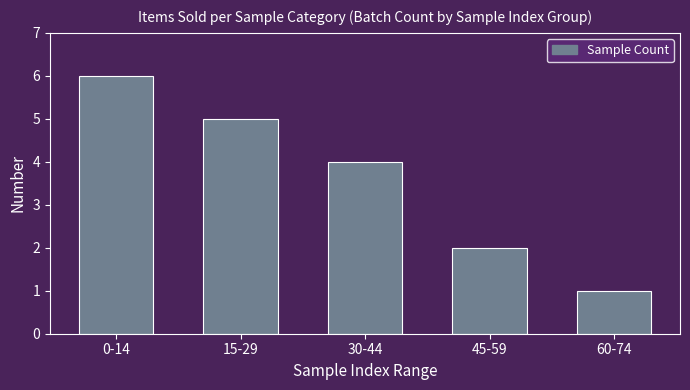

Reading left to right, transcribe all the data shown in this chart.

6	5	4	2	1